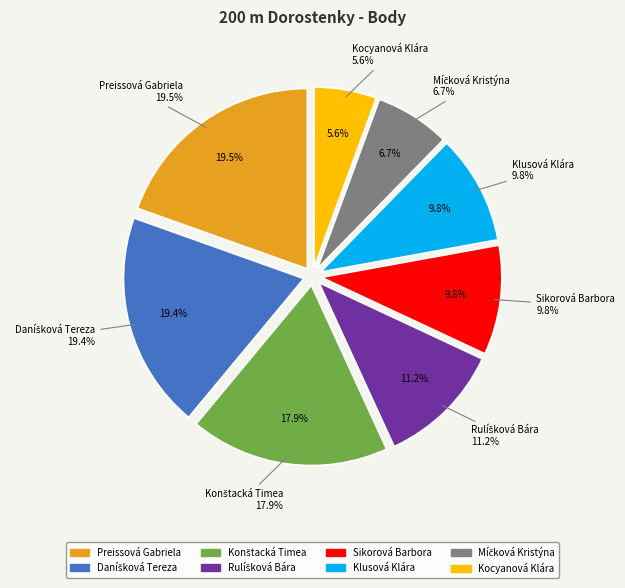

The Preissová Gabriela slice represents 20% of the pie. True or false?

True